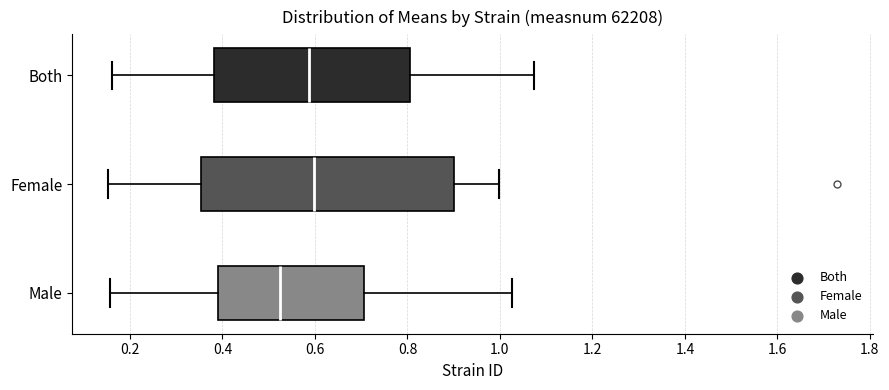

Where is the left edge of the box for Both on the x-axis? The values are not printed on the chart, so give them approximately, as read against the axis.

0.38